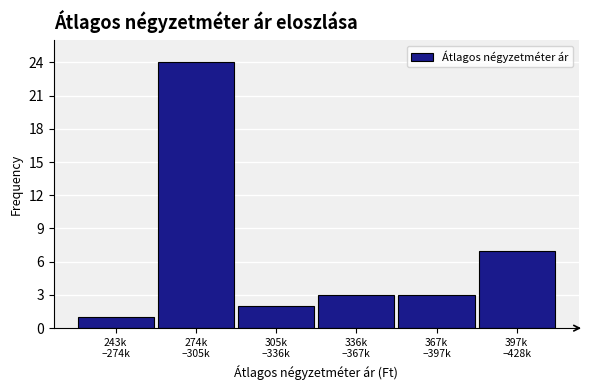

Reading left to right, list all the values displayed in this chart.

1	24	2	3	3	7